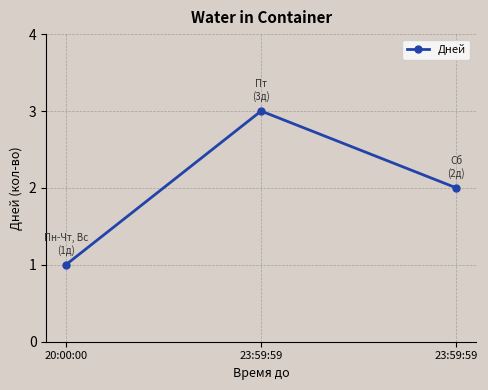

What is the greatest value displayed?

3